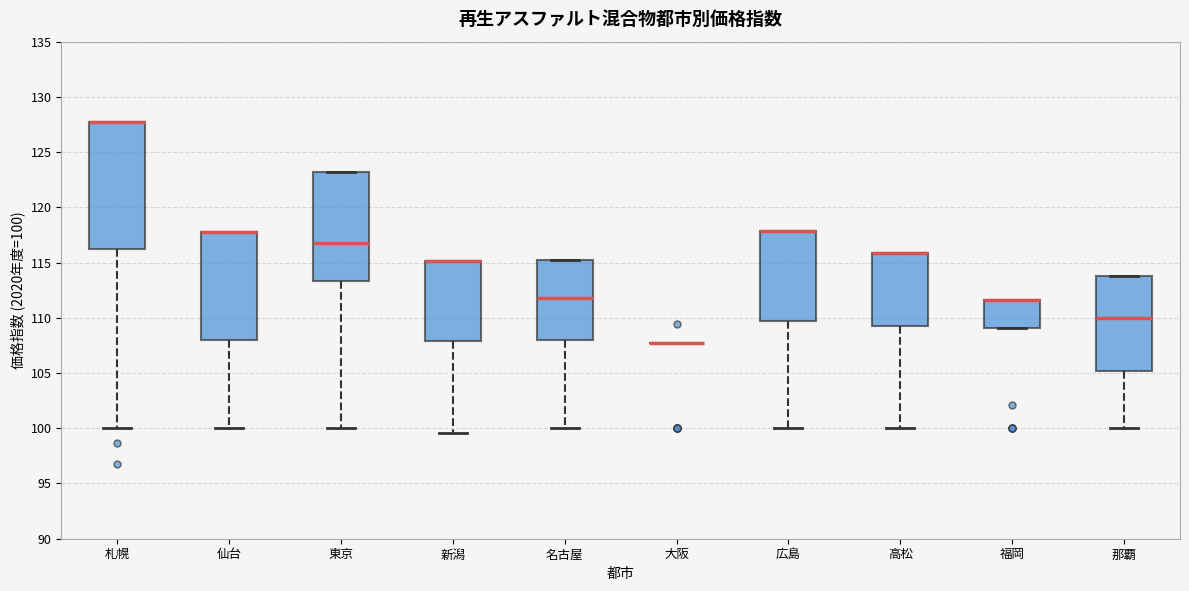

Where does the lower whisker of the box for 札幌 end on the y-axis? The values are not printed on the chart, so give them approximately, as read against the axis.

100.0